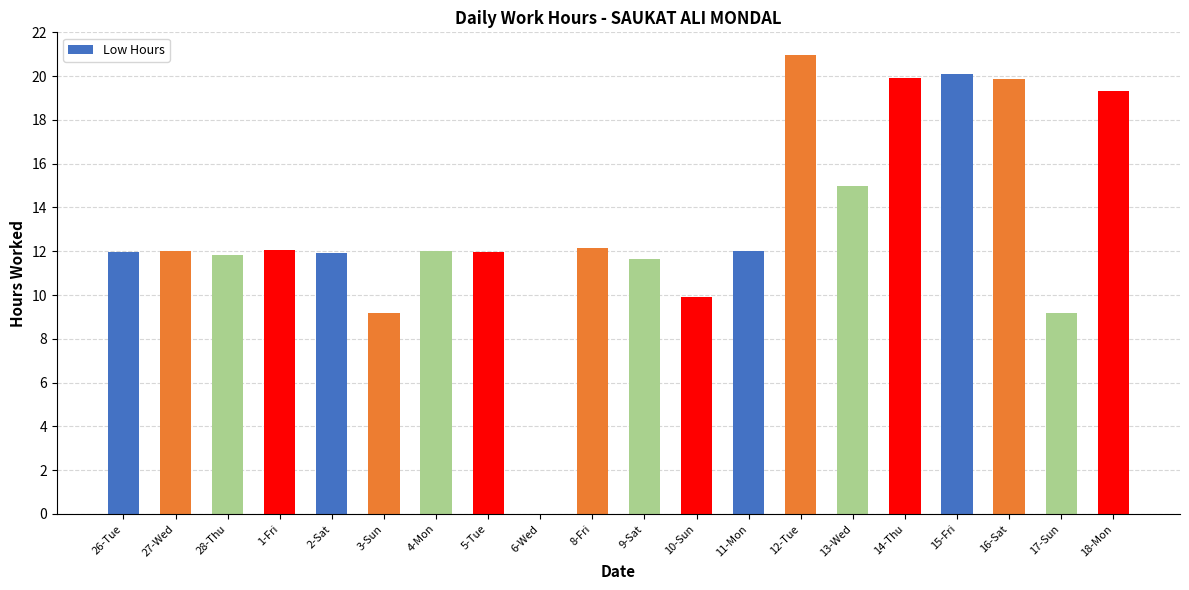

Which category has the highest value across all series?

12-Tue